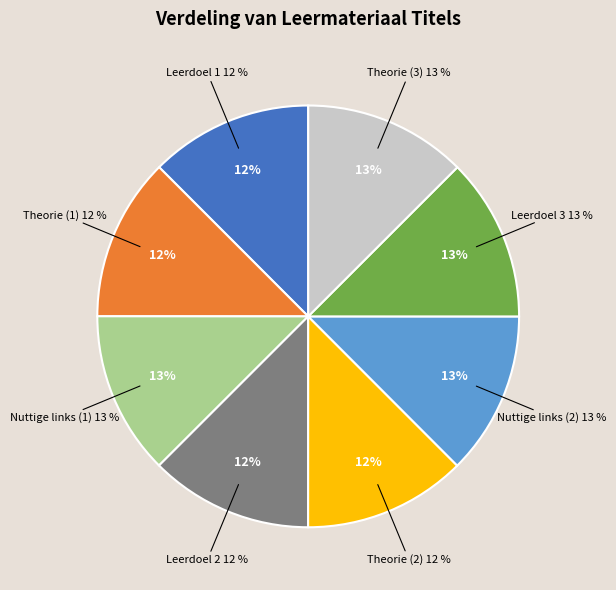

The Theorie (3) slice represents 13% of the pie. True or false?

True